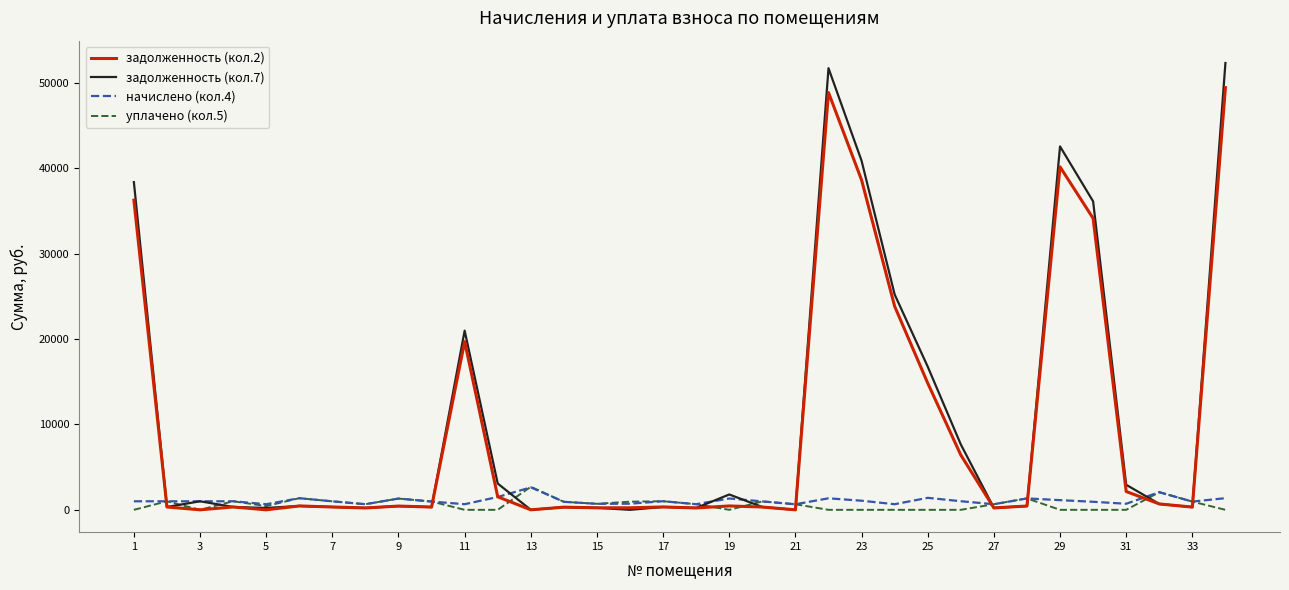

How many series are shown in this chart?

4